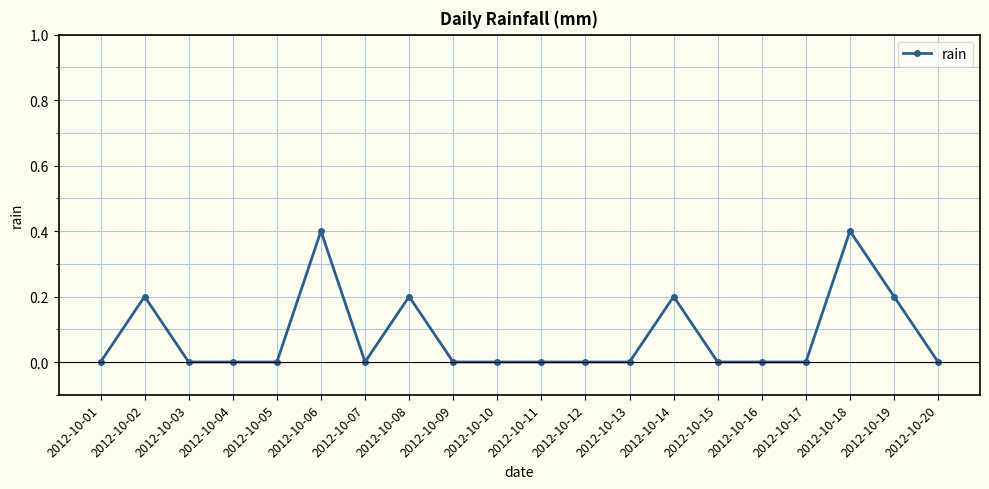

What is the greatest value displayed?

0.4